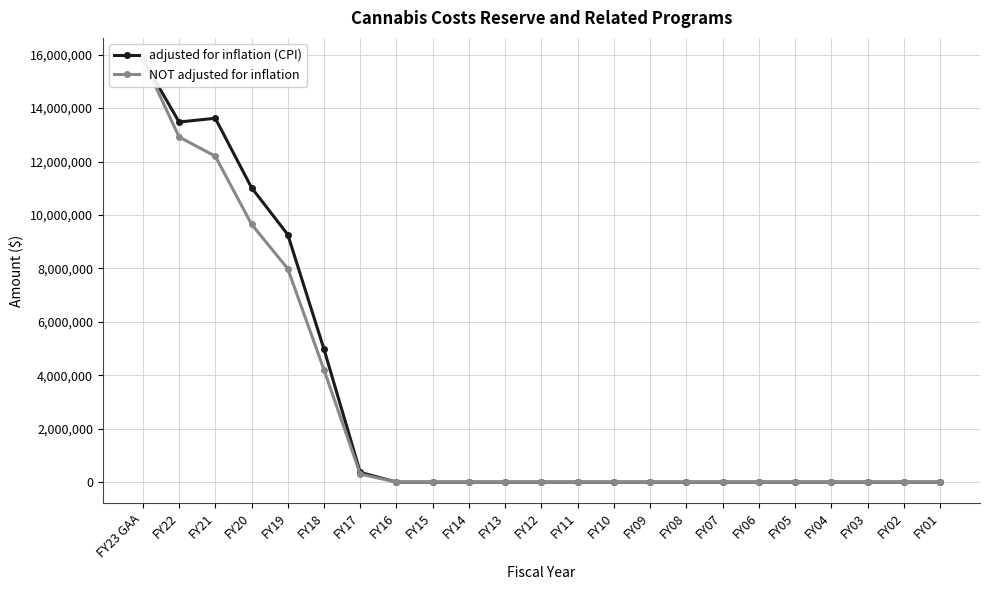

Where is adjusted for inflation (CPI) nearest to the value 7918448?

FY19